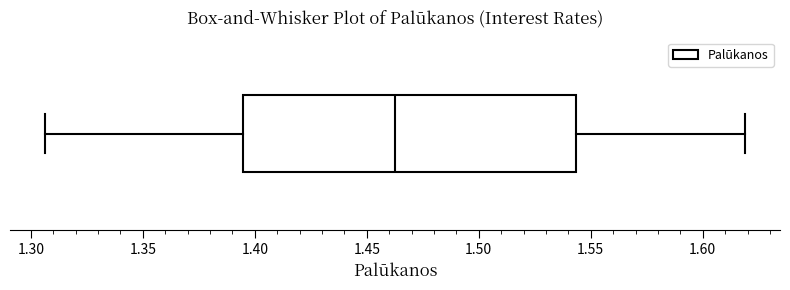

Read this box plot against the x-axis: the position of the median line, the range covered by the box, and the ends of both whiskers. The values are not printed on the chart, so give them approximately, as read against the axis.

median 1.465, box 1.395 to 1.545, whiskers 1.305 to 1.620